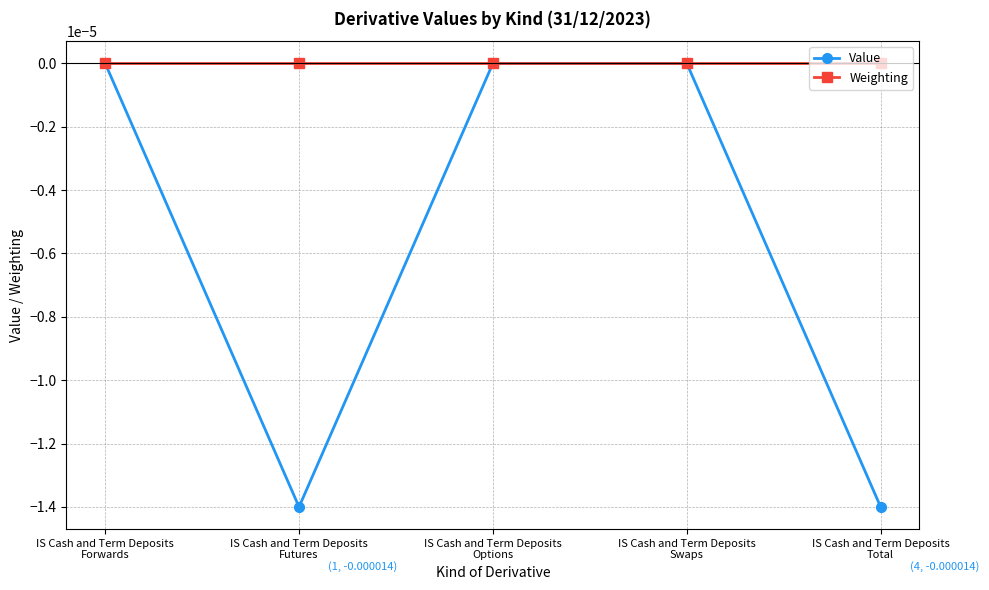

Which series has the largest total across all categories?

Weighting